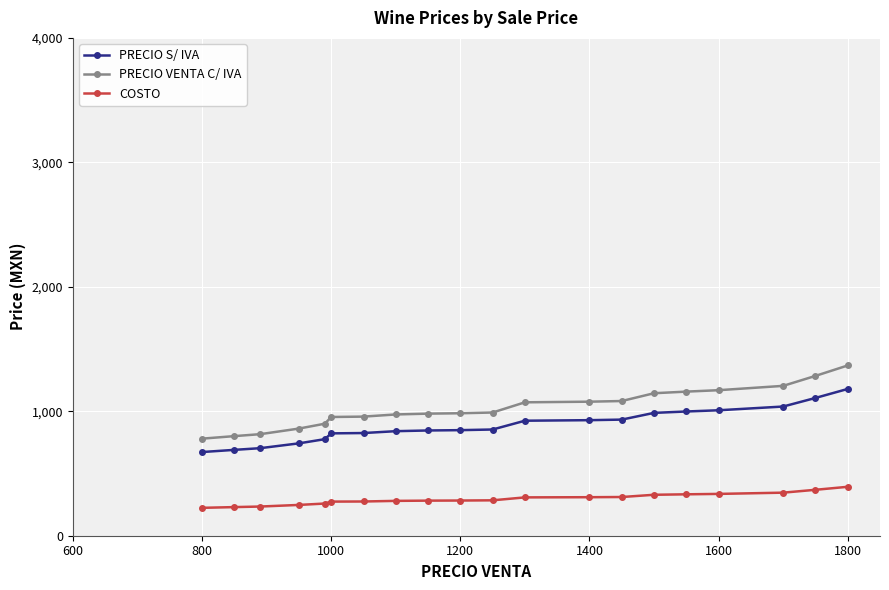

True or false: PRECIO VENTA C/ IVA and PRECIO S/ IVA cross at least once.

False